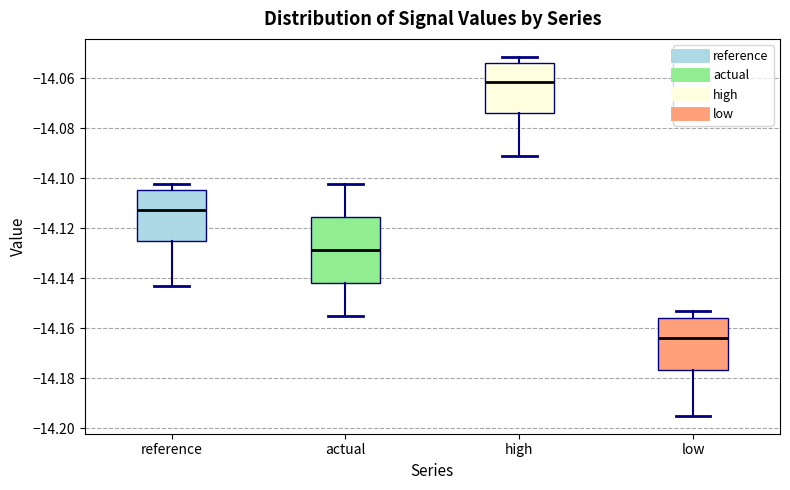

Where does the lower whisker of the box for actual end on the y-axis? The values are not printed on the chart, so give them approximately, as read against the axis.

-14.154